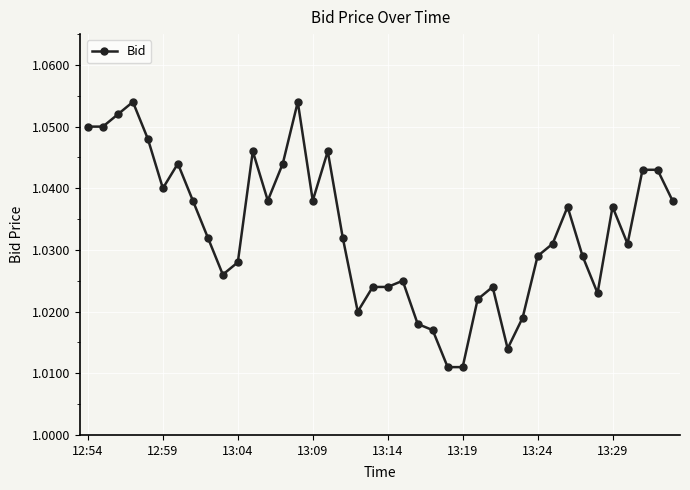

How many lines are shown in the chart?

1